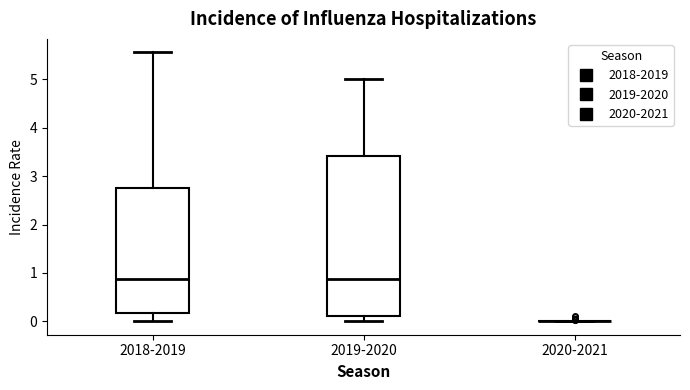

Where does the upper whisker of the box for 2018-2019 end on the y-axis? The values are not printed on the chart, so give them approximately, as read against the axis.

5.6